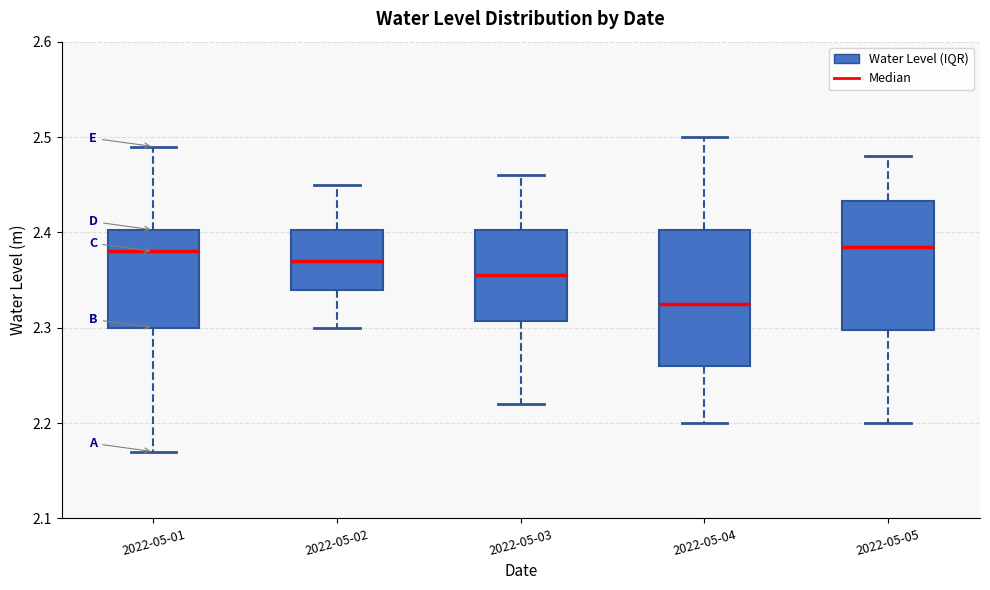

Reading left to right, read every box against the y-axis: the position of its median line, the range the box covers, and the ends of its whiskers. The values are not printed on the chart, so give them approximately, as read against the axis.

2022-05-01: median 2.38, box 2.30 to 2.40, whiskers 2.17 to 2.49
2022-05-02: median 2.37, box 2.34 to 2.40, whiskers 2.30 to 2.45
2022-05-03: median 2.36, box 2.31 to 2.40, whiskers 2.22 to 2.46
2022-05-04: median 2.33, box 2.26 to 2.40, whiskers 2.20 to 2.50
2022-05-05: median 2.39, box 2.30 to 2.43, whiskers 2.20 to 2.48